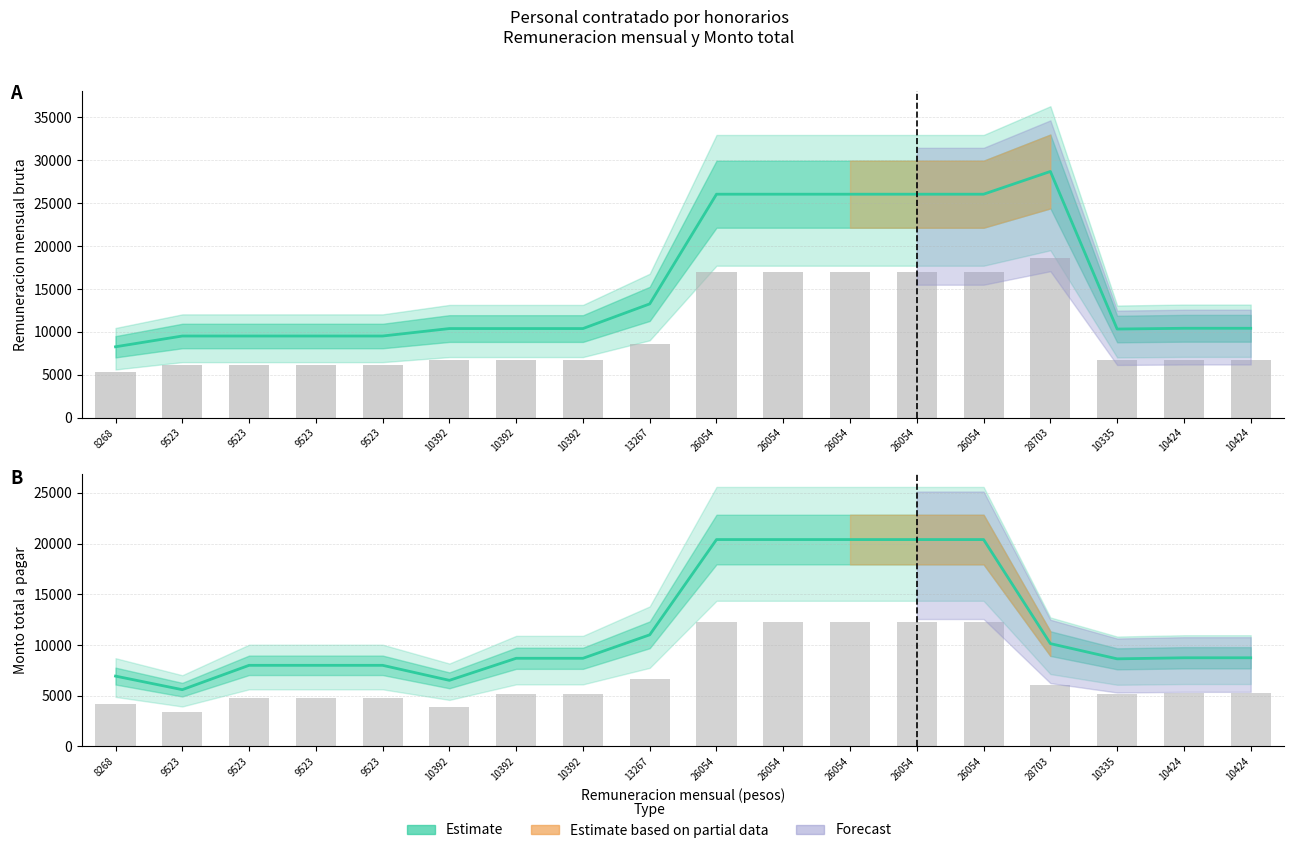

Rank the categories by Monto total value from lowest to highest.

9523, 10392, 8268, 9523, 9523, 9523, 10335, 10392, 10392, 10424, 10424, 28703, 13267, 26054, 26054, 26054, 26054, 26054